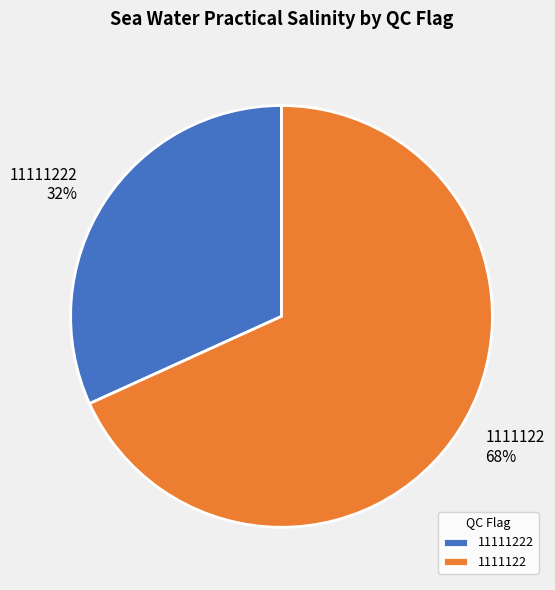

Count the number of slices in the pie.

2